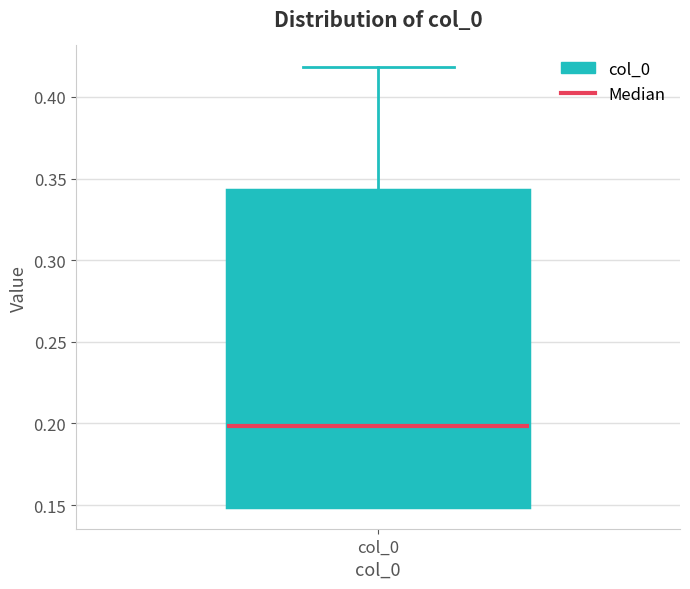

Transcribe this box plot: give where the median line is, the range the box spans, and where the two whiskers end, as read against the y-axis. The values are not printed on the chart, so give them approximately, as read against the axis.

median 0.200, box 0.150 to 0.345, whiskers 0.150 to 0.420